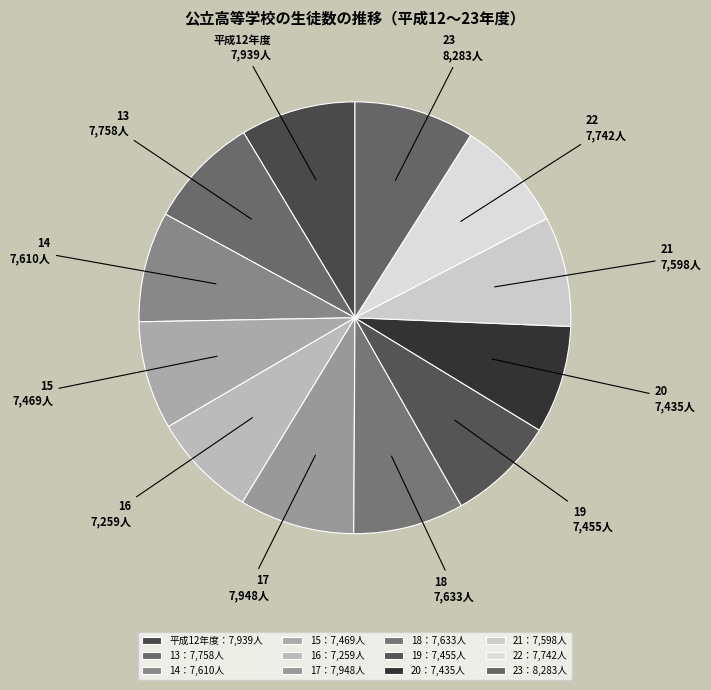

Between 13 and 16, which is larger?

13